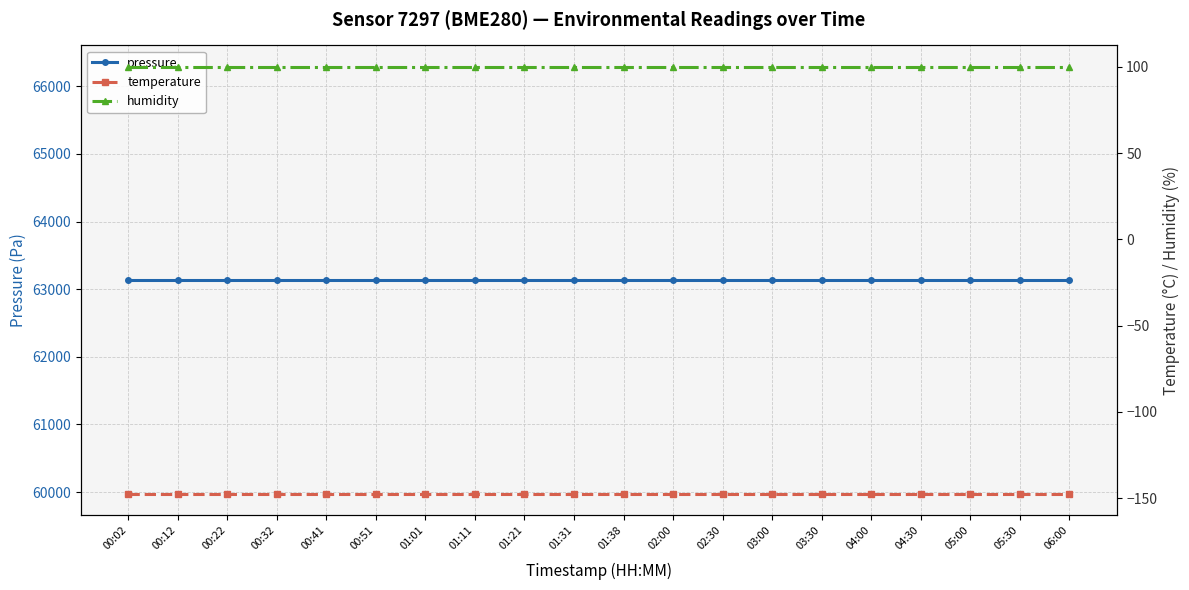

True or false: temperature and pressure cross at least once.

False